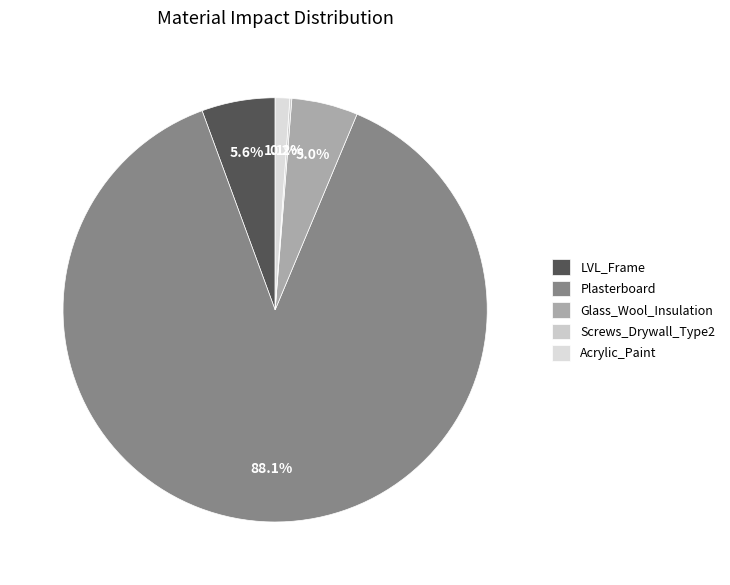

To the nearest percent, what is the difference between the largest and smallest slice percentages?

88%